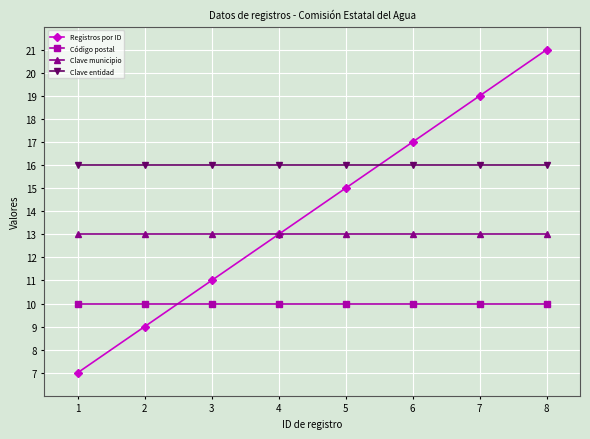

Between 1 and 3, which series saw the biggest shift?

Registros por ID